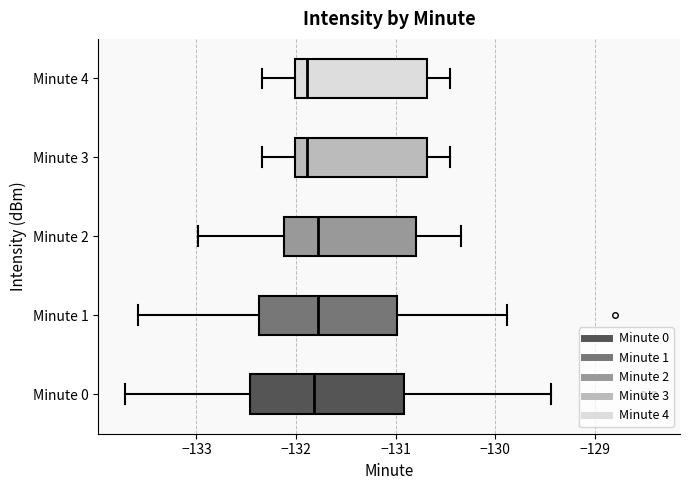

Reading bottom to top, transcribe this box plot: for each box, give where its median line is, the range the box spans, and where its two whiskers end, as read against the x-axis. The values are not printed on the chart, so give them approximately, as read against the axis.

Minute 0: median -131.8, box -132.5 to -130.9, whiskers -133.7 to -129.4
Minute 1: median -131.8, box -132.4 to -131.0, whiskers -133.6 to -129.9
Minute 2: median -131.8, box -132.1 to -130.8, whiskers -133.0 to -130.3
Minute 3: median -131.9, box -132.0 to -130.7, whiskers -132.3 to -130.5
Minute 4: median -131.9, box -132.0 to -130.7, whiskers -132.3 to -130.5